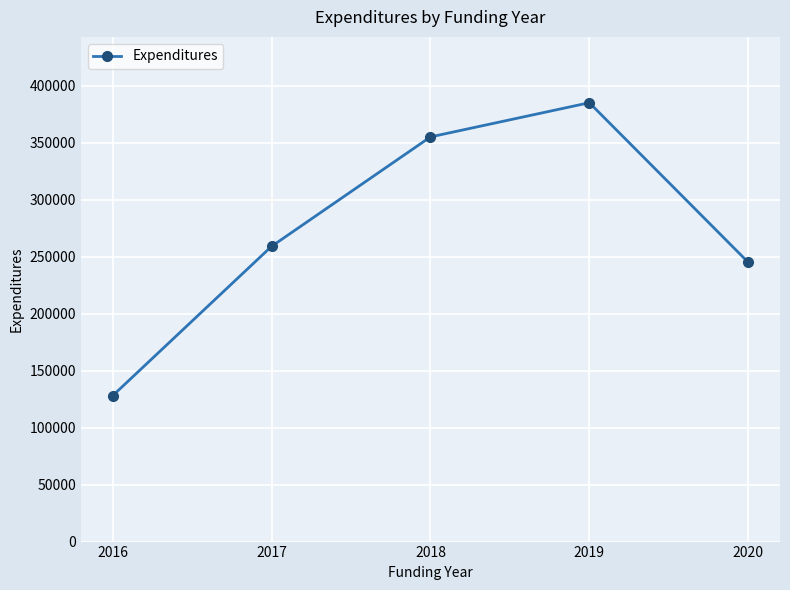

What is the greatest value displayed?

385000